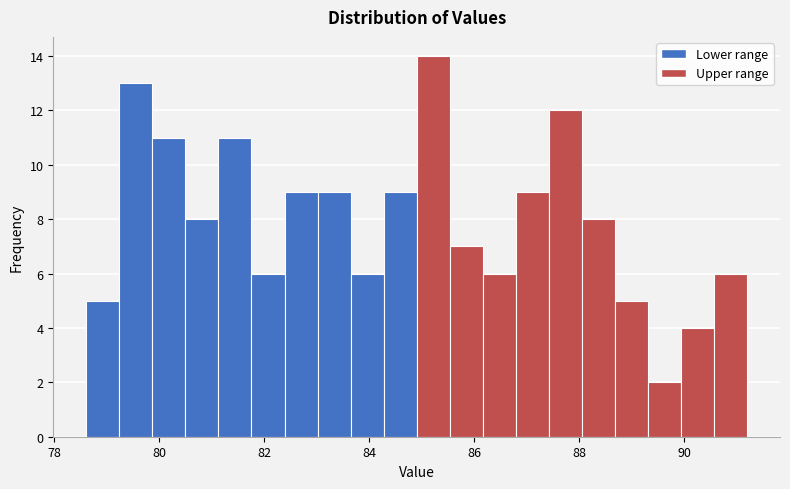

Around what value on the x-axis is the tallest bar? Give the approximate position of its centre, as read against the axis.

85.2